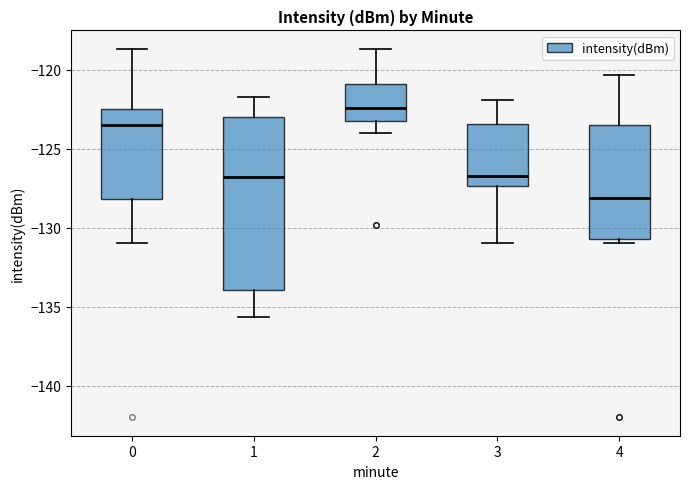

Reading left to right, read every box against the y-axis: the position of its median line, the range the box covers, and the ends of its whiskers. The values are not printed on the chart, so give them approximately, as read against the axis.

0: median -123.5, box -128.0 to -122.5, whiskers -131.0 to -118.5
1: median -127.0, box -134.0 to -123.0, whiskers -135.5 to -121.5
2: median -122.5, box -123.0 to -121.0, whiskers -124.0 to -118.5
3: median -127.0, box -127.5 to -123.5, whiskers -131.0 to -122.0
4: median -128.0, box -130.5 to -123.5, whiskers -131.0 to -120.5